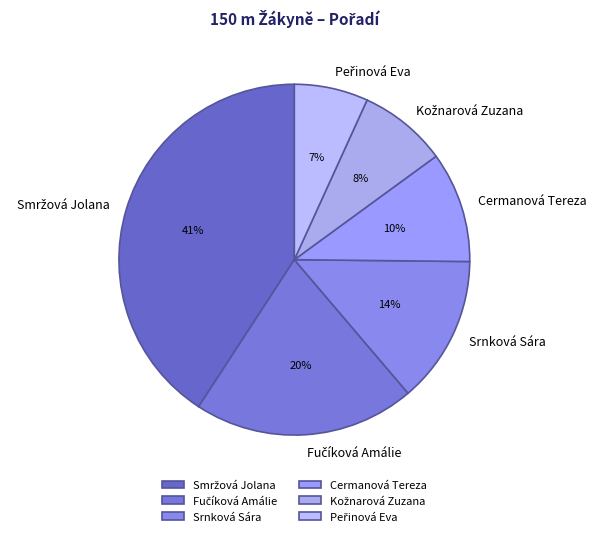

Is it true that Cermanová Tereza is 2% of the pie?

False